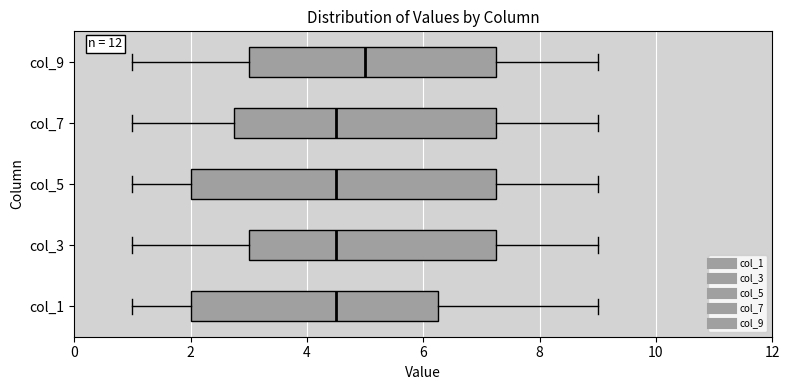

Which box's median line is the furthest to the right?

col_9